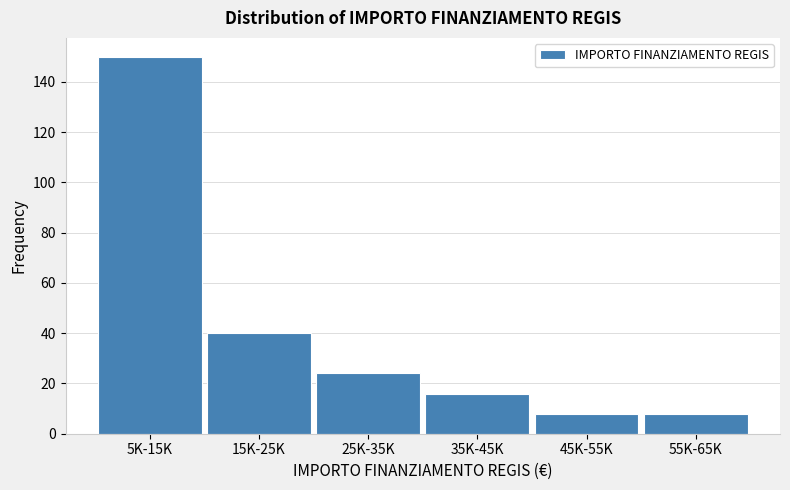

Reading left to right, transcribe all the data shown in this chart.

5K-15K=150	15K-25K=40	25K-35K=24	35K-45K=16	45K-55K=8	55K-65K=8